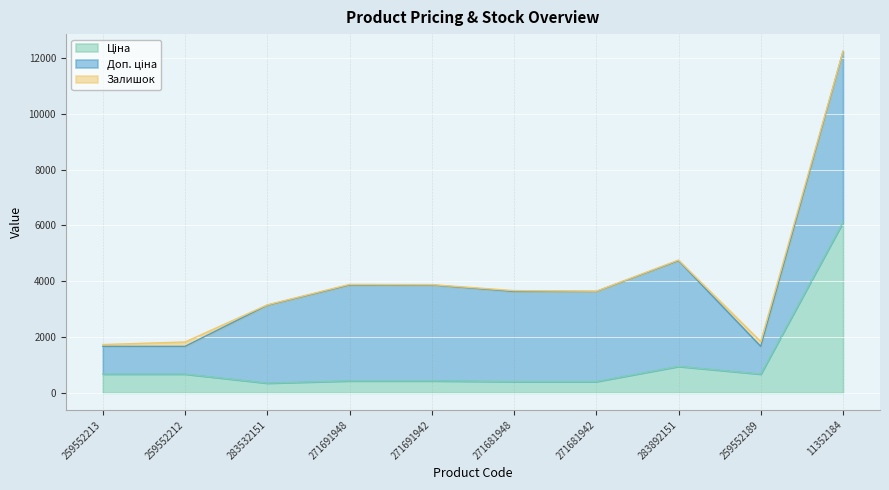

What is the spread (max minus min) of values at 259552189?

821.7